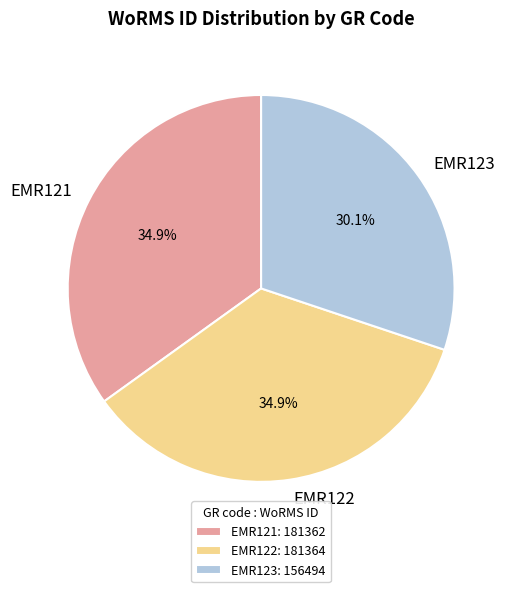

To the nearest percent, what is the combined percentage of EMR123 and EMR122?

65%